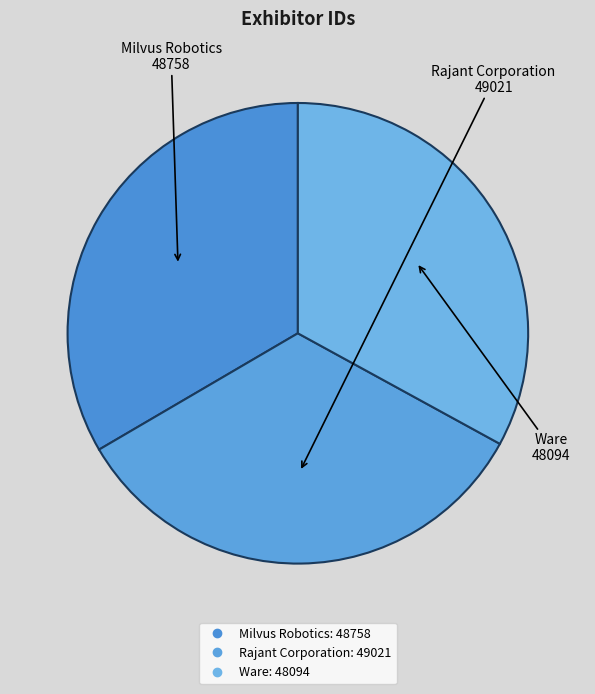

How many slices are in this pie chart?

3